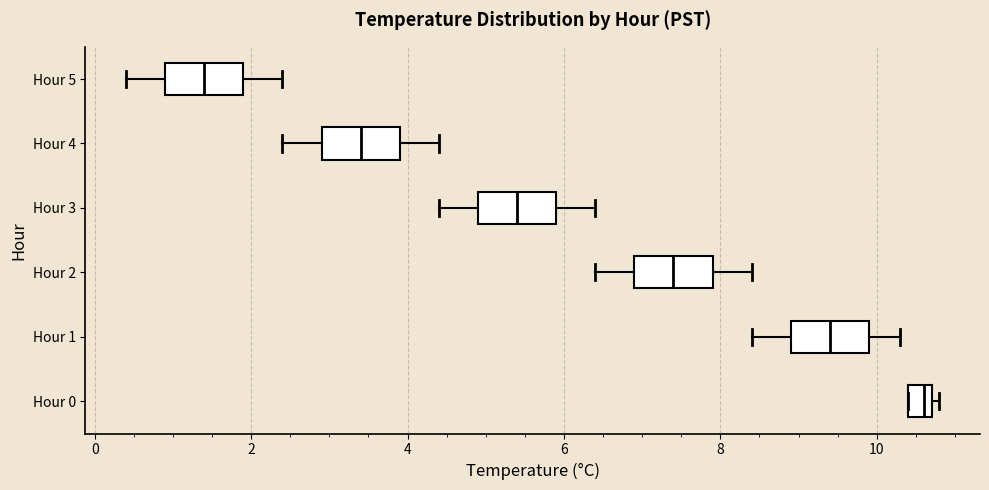

Where is the right edge of the box for Hour 0 on the x-axis? The values are not printed on the chart, so give them approximately, as read against the axis.

10.8